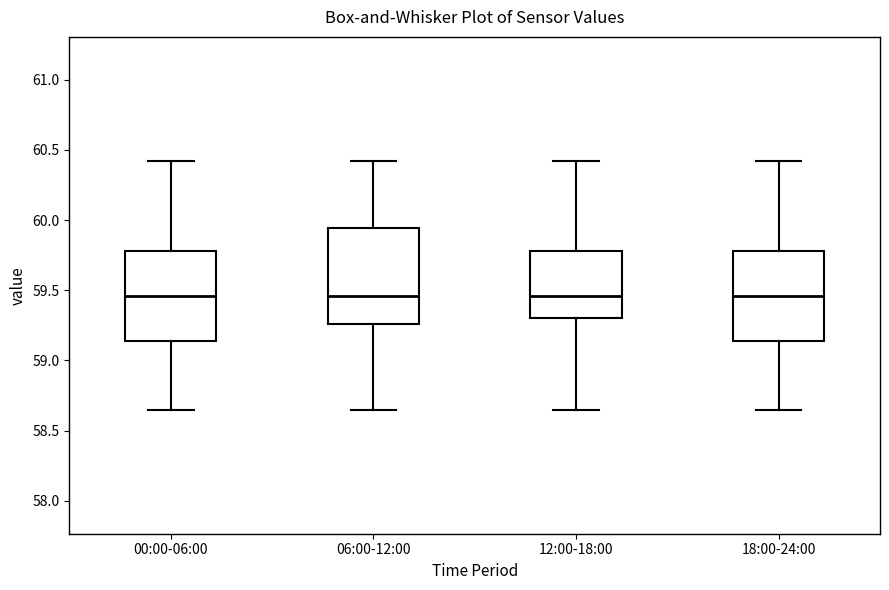

Reading left to right, transcribe this box plot: for each box, give where its median line is, the range the box spans, and where its two whiskers end, as read against the y-axis. The values are not printed on the chart, so give them approximately, as read against the axis.

00:00-06:00: median 59.45, box 59.15 to 59.80, whiskers 58.65 to 60.40
06:00-12:00: median 59.45, box 59.25 to 59.95, whiskers 58.65 to 60.40
12:00-18:00: median 59.45, box 59.30 to 59.80, whiskers 58.65 to 60.40
18:00-24:00: median 59.45, box 59.15 to 59.80, whiskers 58.65 to 60.40